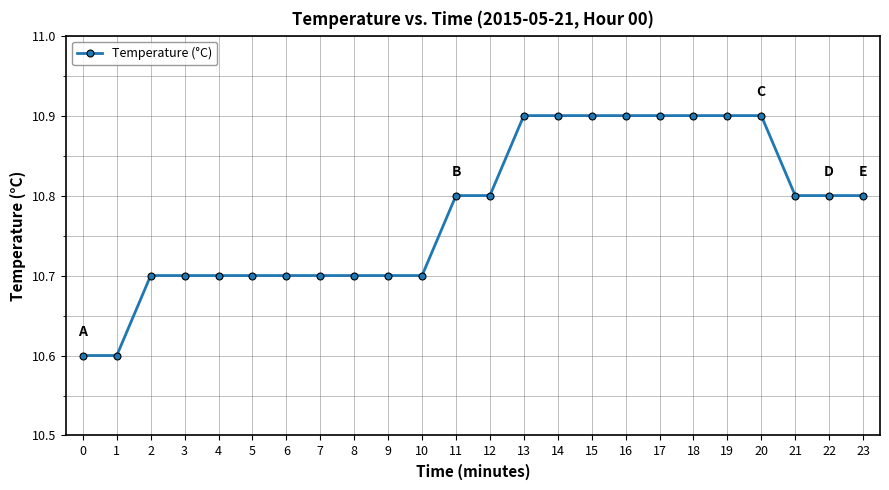

True or false: the data shows 10.7 at 5.

True